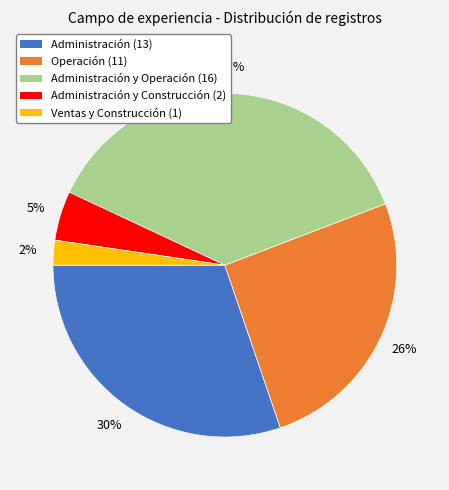

Rank the categories by value from highest to lowest.

Administración y Operación (16), Administración (13), Operación (11), Administración y Construcción (2), Ventas y Construcción (1)